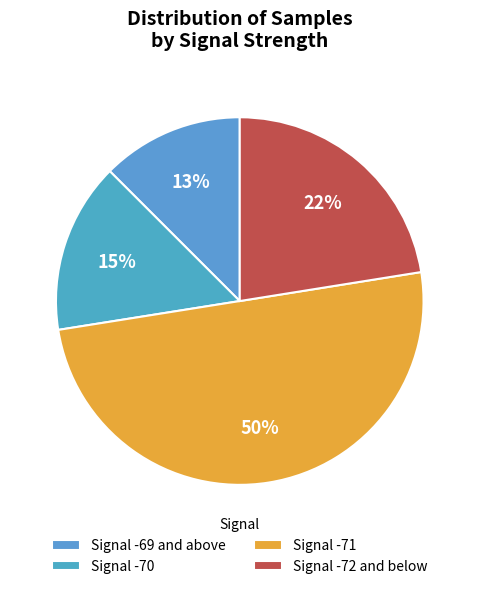

How many segments does this pie chart have?

4